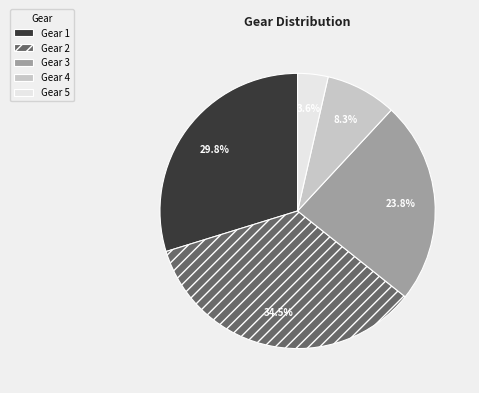

Does Gear 2 account for over 50% of the chart?

No